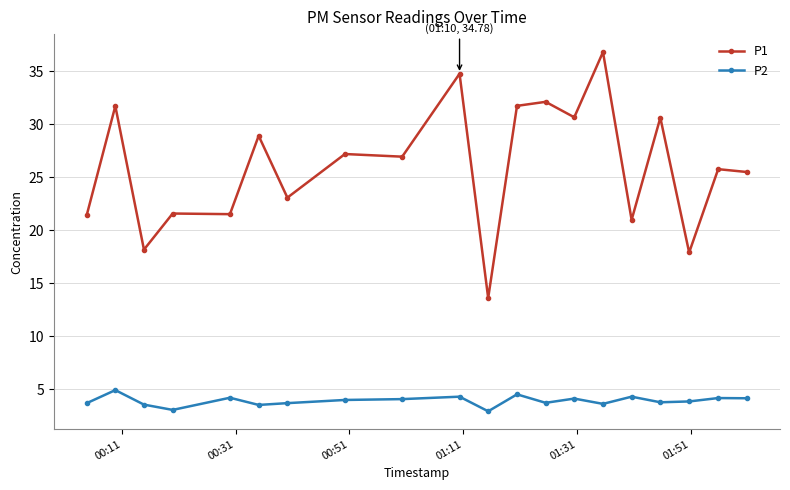

List the series in order of their peak value, highest first.

P1, P2